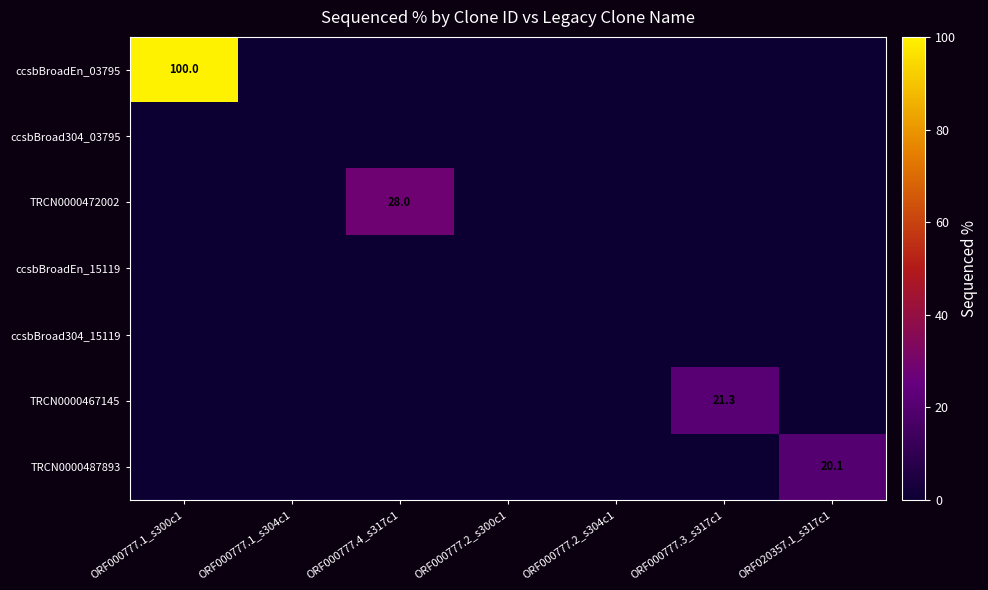

The value of TRCN0000472002 at ORF000777.4_s317c1 is 15.3. True or false?

False